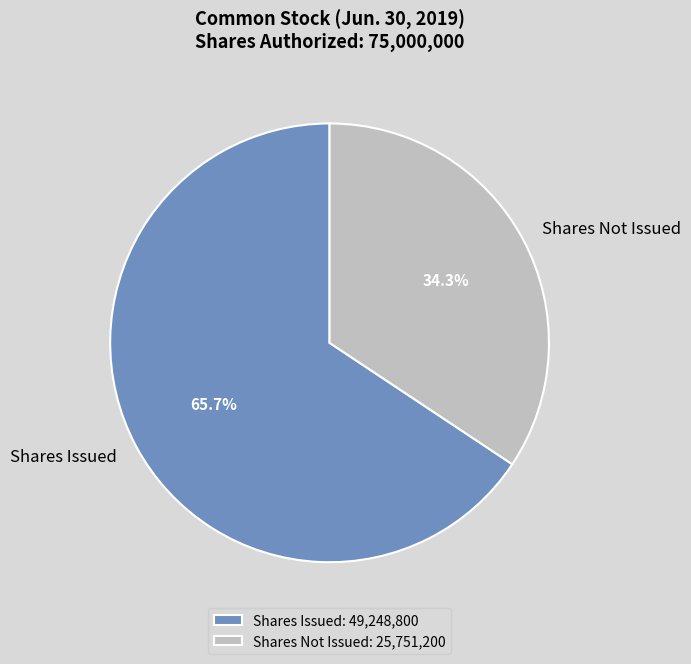

Approximately how many times larger is the value at Shares Issued compared to Shares Not Issued?

1.9